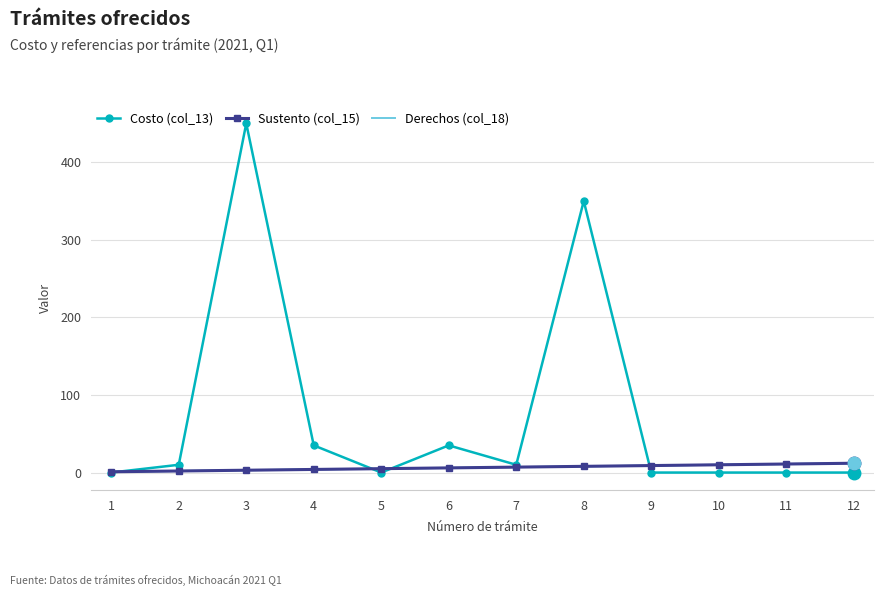

True or false: Sustento (col_15) and Derechos (col_18) cross at least once.

False